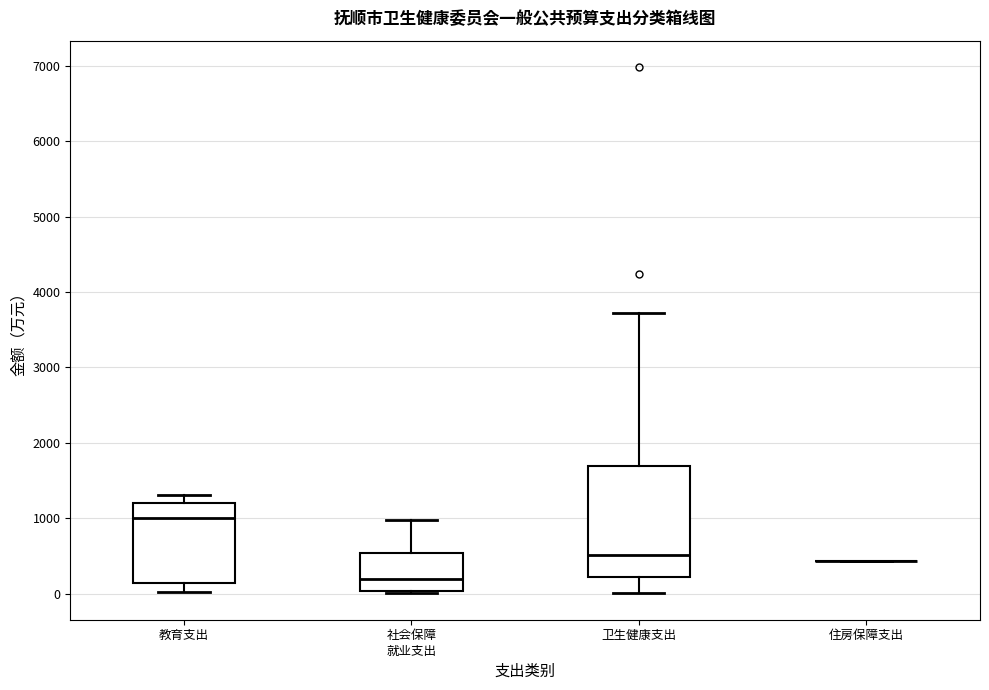

Reading left to right, read every box against the y-axis: the position of its median line, the range the box covers, and the ends of its whiskers. The values are not printed on the chart, so give them approximately, as read against the axis.

教育支出: median 1000, box 100 to 1200, whiskers 0 to 1300
社会保障 就业支出: median 200, box 0 to 500, whiskers 0 (just below the box's lower edge) to 1000
卫生健康支出: median 500, box 200 to 1700, whiskers 0 to 3700
住房保障支出: box collapsed to a line at 400, whiskers 400 to 400